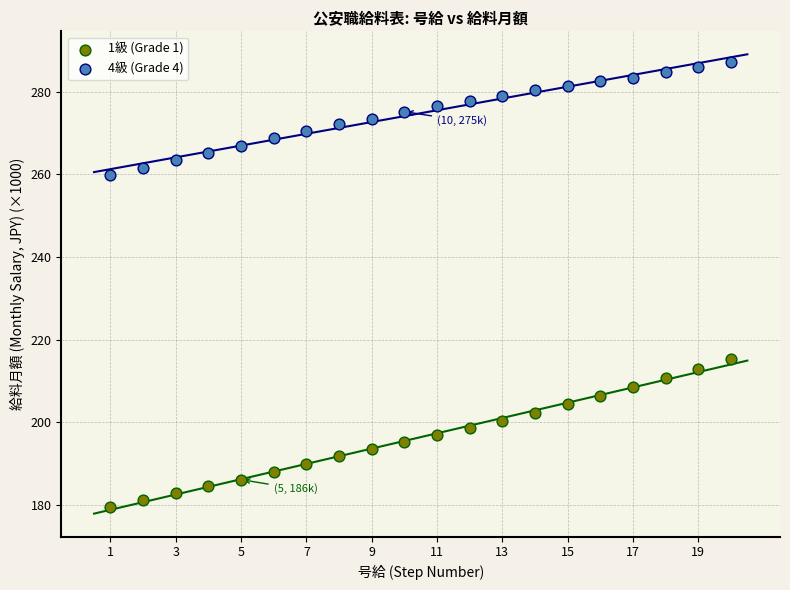

Across all data points, what is the range of Y values (max minus min)?

107.9